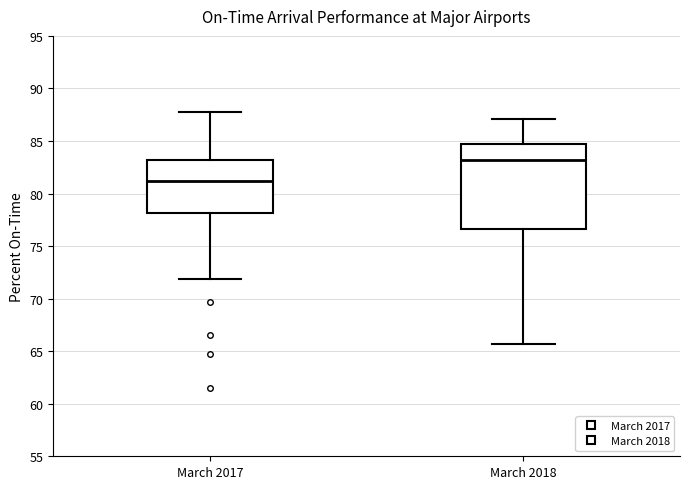

Reading left to right, read every box against the y-axis: the position of its median line, the range the box covers, and the ends of its whiskers. The values are not printed on the chart, so give them approximately, as read against the axis.

March 2017: median 81.0, box 78.0 to 83.0, whiskers 72.0 to 88.0
March 2018: median 83.0, box 76.5 to 84.5, whiskers 65.5 to 87.0